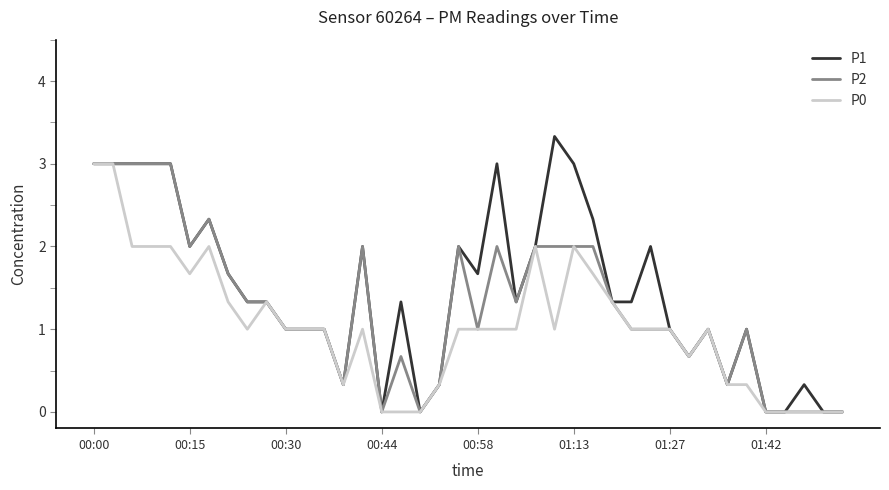

Rank the series by their average value, from lowest to highest.

P0, P2, P1